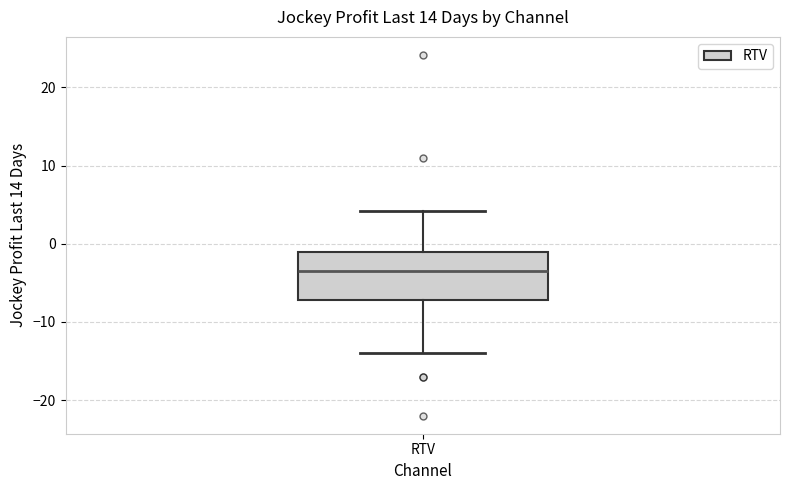

Where does the upper whisker of the box for RTV end on the y-axis? The values are not printed on the chart, so give them approximately, as read against the axis.

4